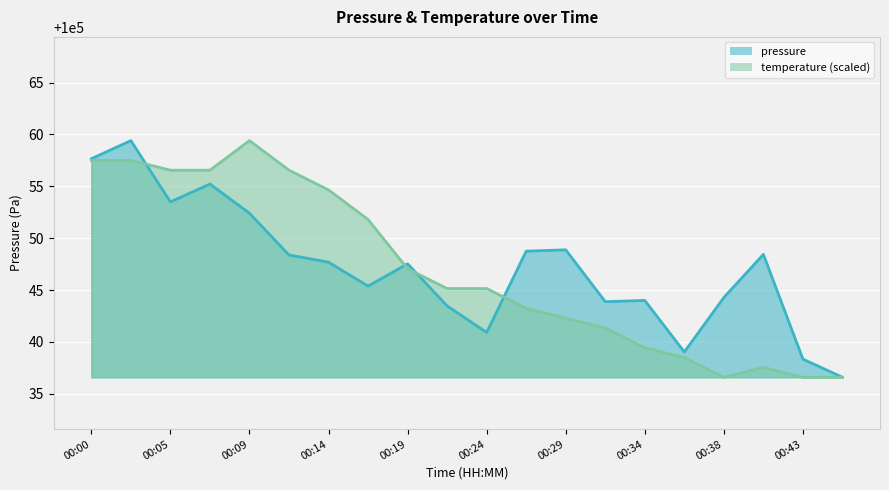

Rank the series by their average value, from highest to lowest.

pressure, temperature